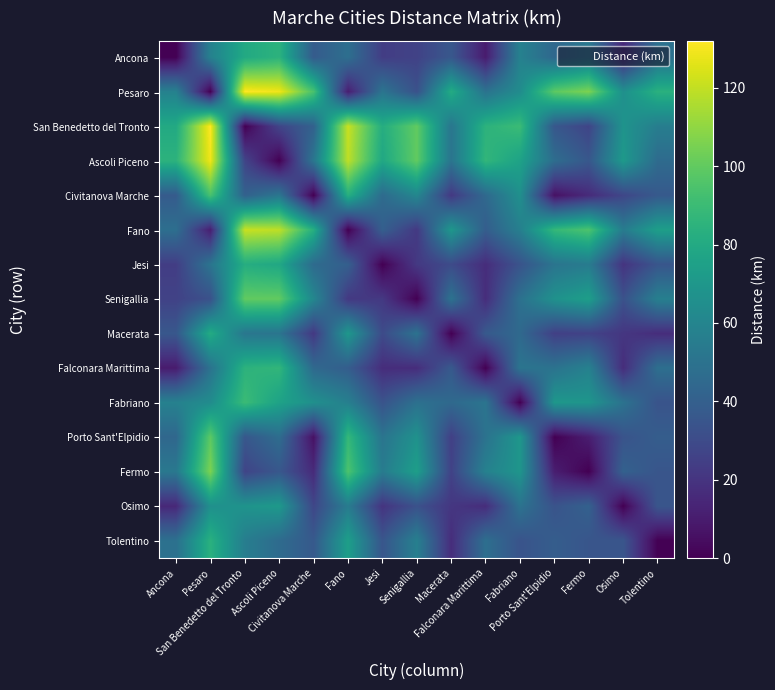

At Fermo, list the series in order from largest to smallest.

Pesaro, Fano, Senigallia, Fabriano, Falconara Marittima, Jesi, Ancona, Osimo, Ascoli Piceno, Tolentino, San Benedetto del Tronto, Macerata, Civitanova Marche, Porto Sant'Elpidio, Fermo